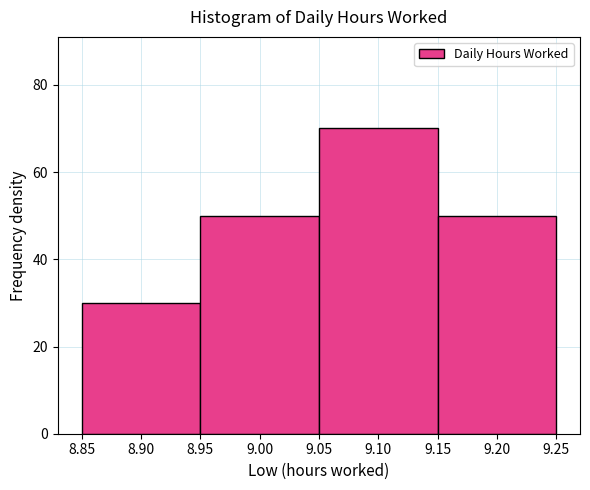

Reading left to right, transcribe this chart: for each bar, give the range it covers on the x-axis and its height. The values are not printed on the chart, so give them approximately, as read against the axis.

8.85 to 8.95: 30
8.95 to 9.05: 50
9.05 to 9.15: 70
9.15 to 9.25: 50